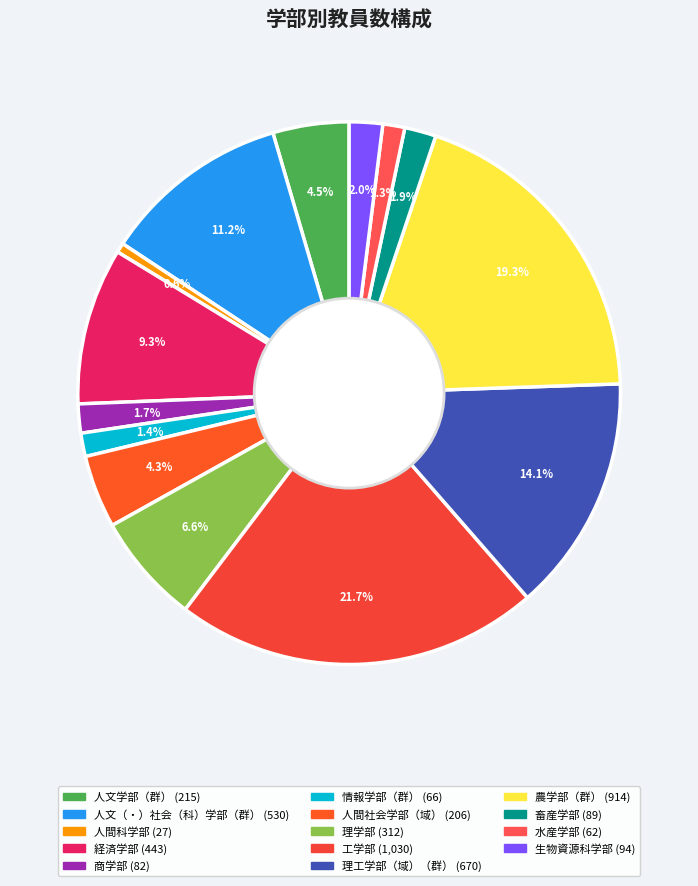

What percentage is the 理学部 slice, to the nearest percent?

7%